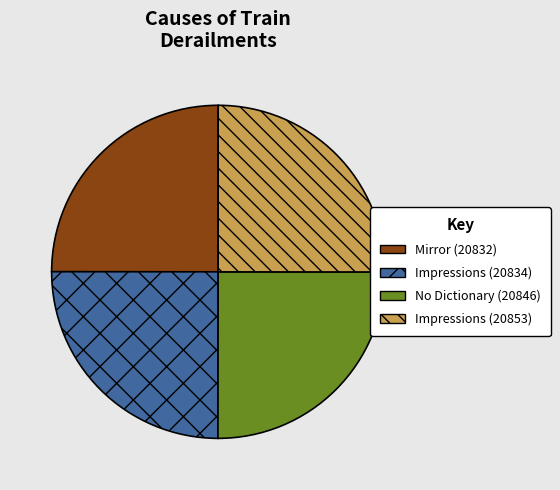

What is the ratio of the value at No Dictionary (20846) to the value at Mirror (20832)?

1.0